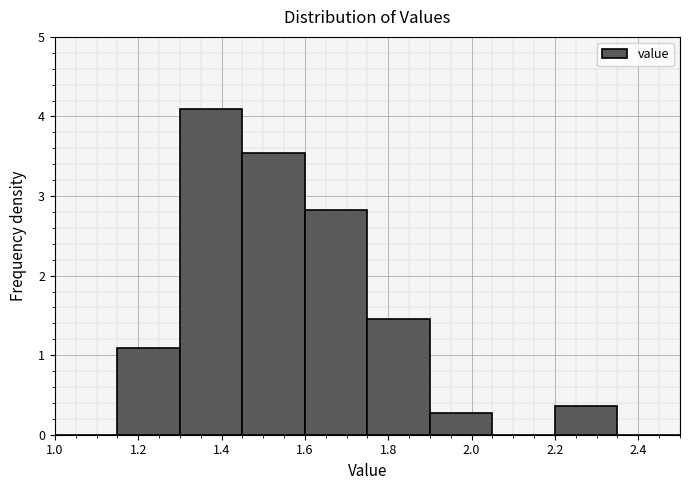

How tall is the bar that spans 1.90 to 2.05 on the x-axis? Neither the bar edges nor the heights are printed on the chart, so give them approximately, as read against the axes.

0.3